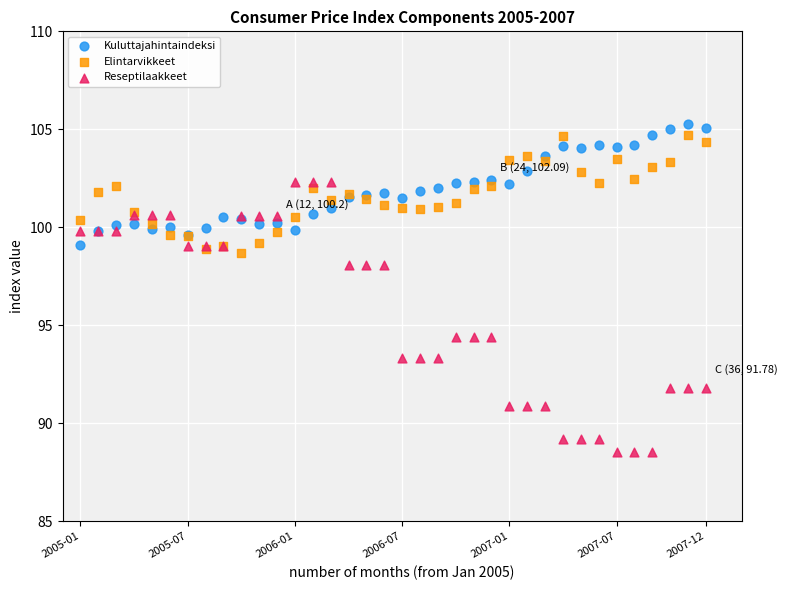

What is the X range (max minus min) for the scatter plot?

35.0